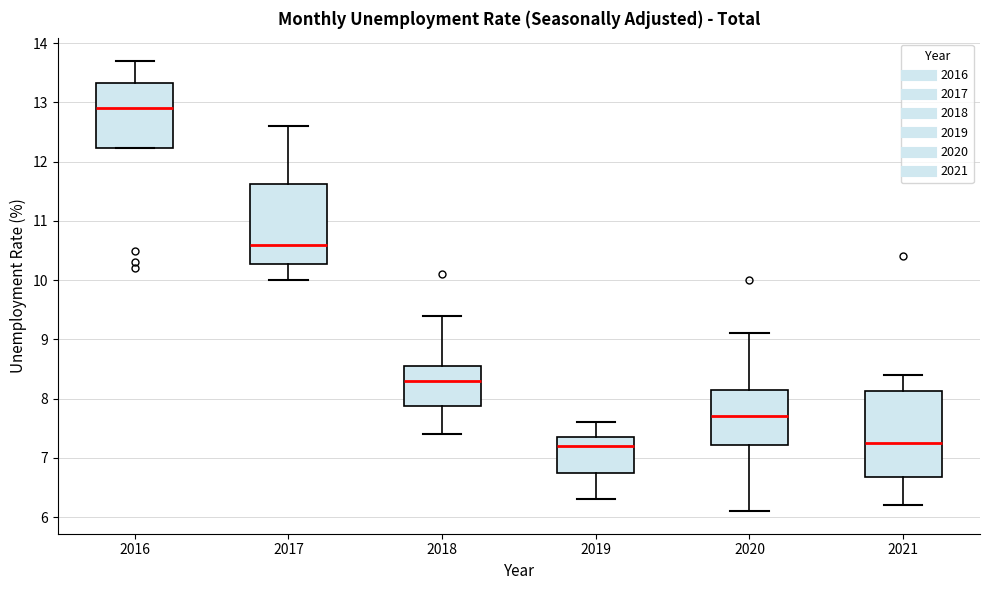

Reading left to right, read every box against the y-axis: the position of its median line, the range the box covers, and the ends of its whiskers. The values are not printed on the chart, so give them approximately, as read against the axis.

2016: median 12.9, box 12.2 to 13.3, whiskers 12.2 to 13.7
2017: median 10.6, box 10.3 to 11.6, whiskers 10.0 to 12.6
2018: median 8.3, box 7.9 to 8.6, whiskers 7.4 to 9.4
2019: median 7.2, box 6.8 to 7.4, whiskers 6.3 to 7.6
2020: median 7.7, box 7.2 to 8.2, whiskers 6.1 to 9.1
2021: median 7.3, box 6.7 to 8.1, whiskers 6.2 to 8.4